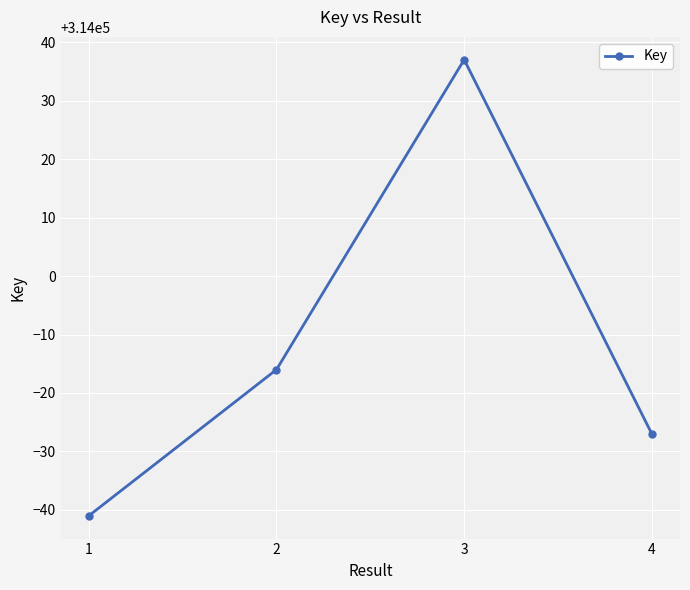

What is the difference between the values at 3 and 1?

78